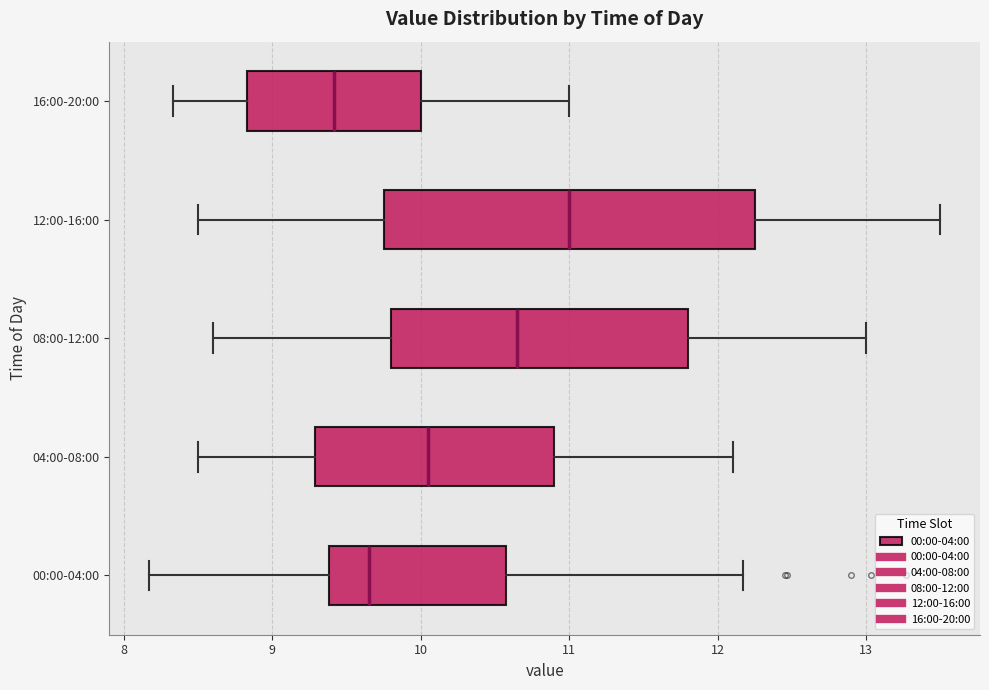

Which box has the furthest to the left median line?

16:00-20:00